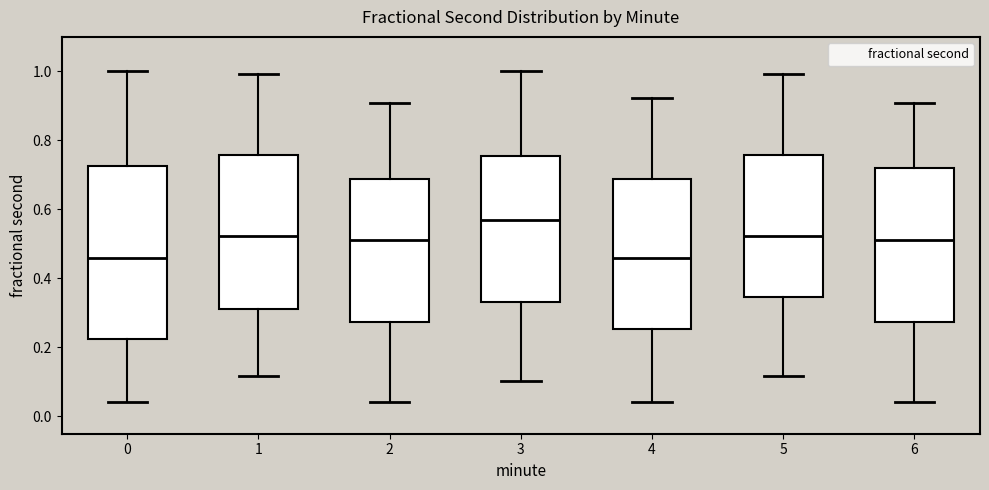

Reading left to right, transcribe this box plot: for each box, give where its median line is, the range the box spans, and where its two whiskers end, as read against the y-axis. The values are not printed on the chart, so give them approximately, as read against the axis.

0: median 0.46, box 0.22 to 0.72, whiskers 0.04 to 1.00
1: median 0.52, box 0.32 to 0.76, whiskers 0.12 to 1.00
2: median 0.52, box 0.28 to 0.68, whiskers 0.04 to 0.90
3: median 0.56, box 0.34 to 0.76, whiskers 0.10 to 1.00
4: median 0.46, box 0.26 to 0.68, whiskers 0.04 to 0.92
5: median 0.52, box 0.34 to 0.76, whiskers 0.12 to 1.00
6: median 0.52, box 0.28 to 0.72, whiskers 0.04 to 0.90